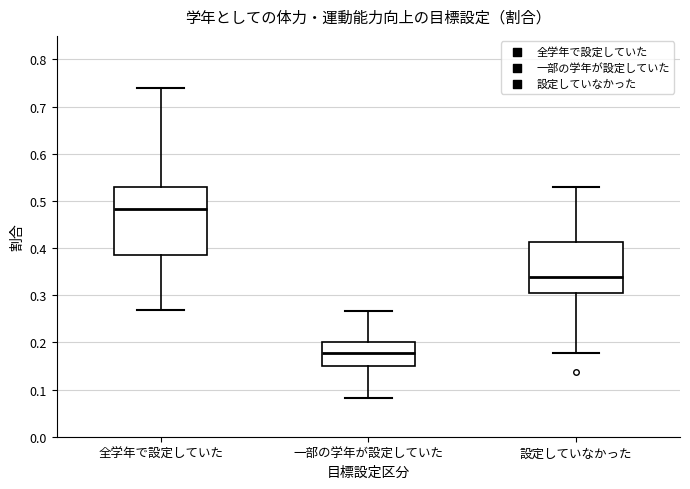

Which box's median line is the highest?

全学年で設定していた